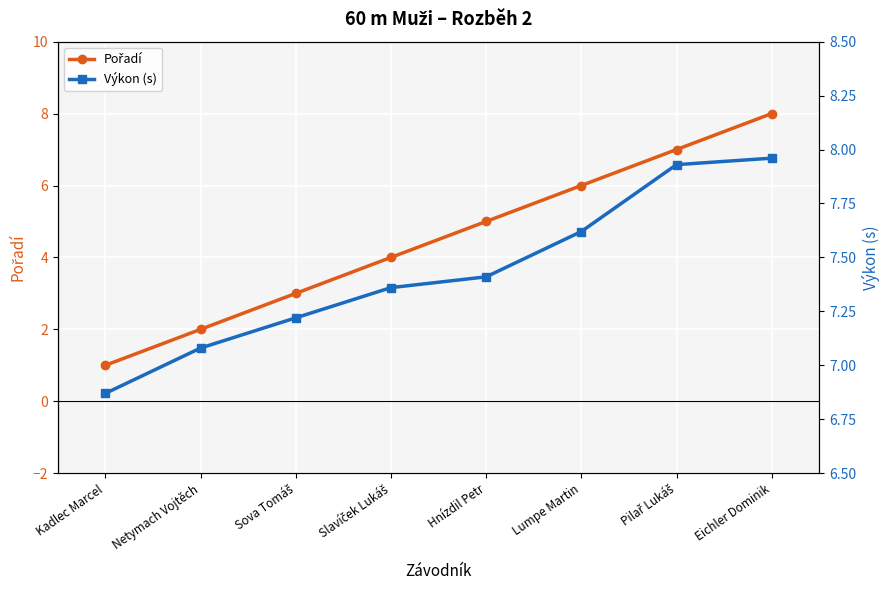

Reading left to right, what are all the values shown in this chart?

Pořadí: Kadlec Marcel=1.0	Netymach Vojtěch=2.0	Sova Tomáš=3.0	Slavíček Lukáš=4.0	Hnízdil Petr=5.0	Lumpe Martin=6.0	Pilař Lukáš=7.0	Eichler Dominik=8.0
Výkon (s): Kadlec Marcel=6.9	Netymach Vojtěch=7.1	Sova Tomáš=7.2	Slavíček Lukáš=7.4	Hnízdil Petr=7.4	Lumpe Martin=7.6	Pilař Lukáš=7.9	Eichler Dominik=8.0